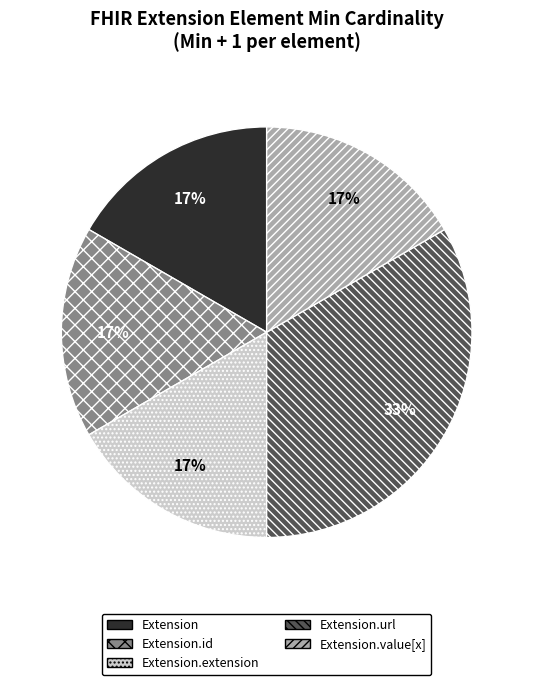

Does any single category account for the majority?

No